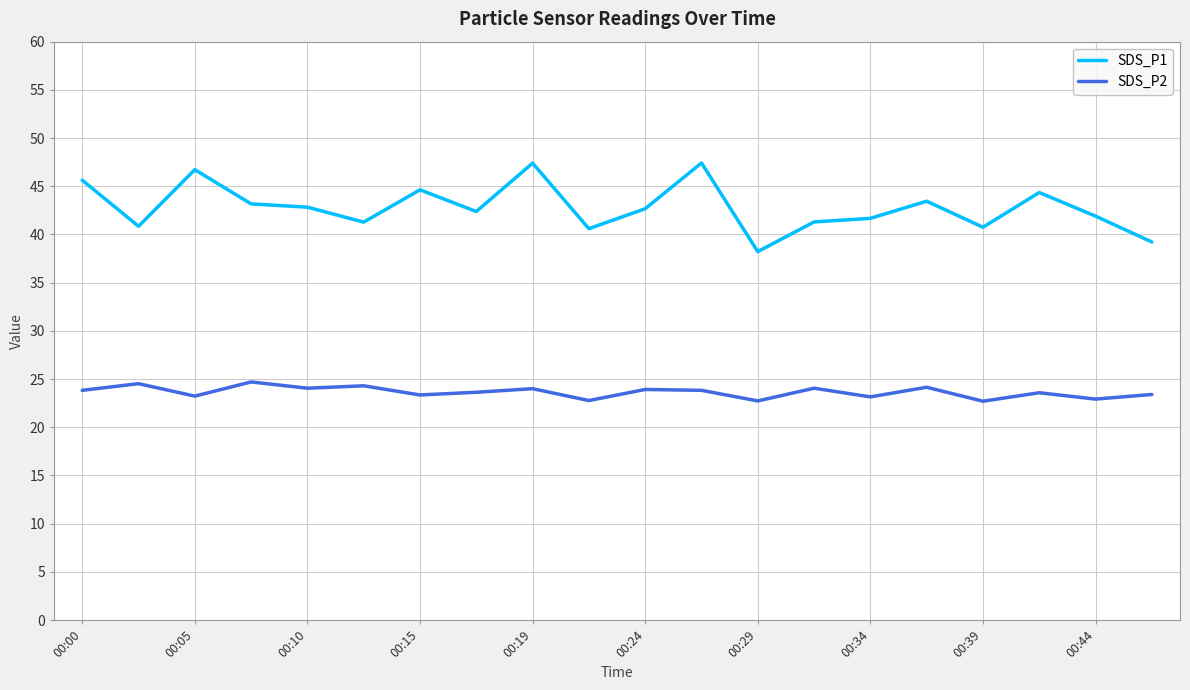

List the series in order of their overall mean, lowest first.

SDS_P2, SDS_P1